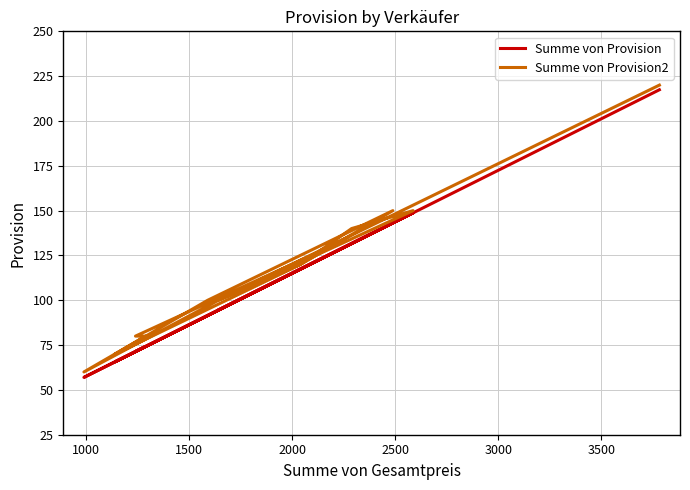

Which series has the largest total across all categories?

Summe von Provision2